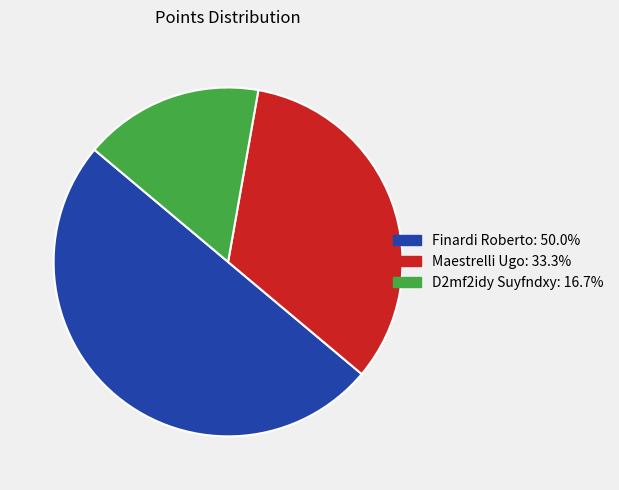

Is D2mf2idy Suyfndxy: 16.7% the majority of the pie?

No